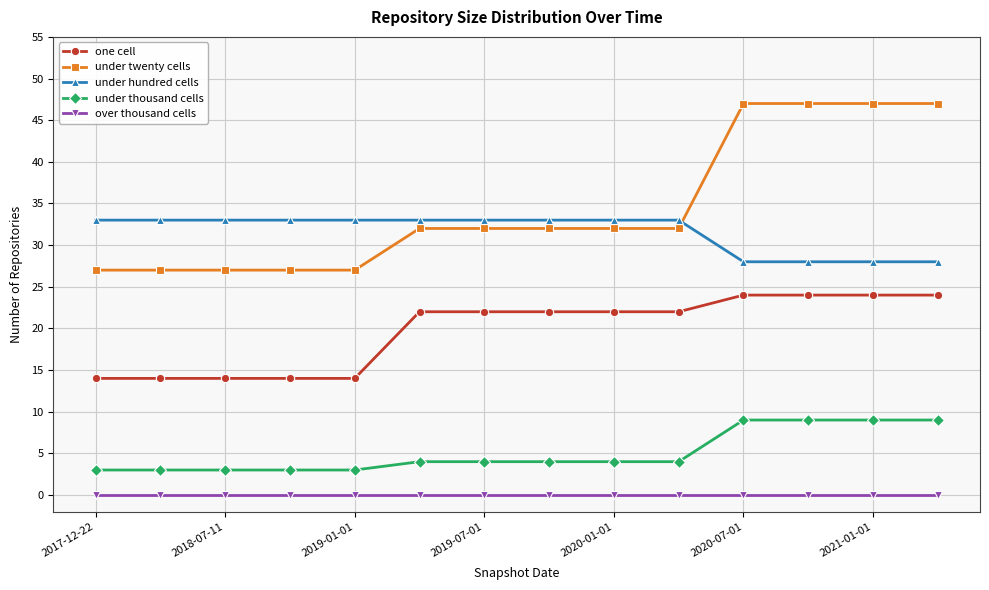

Which series has the largest total across all categories?

under twenty cells